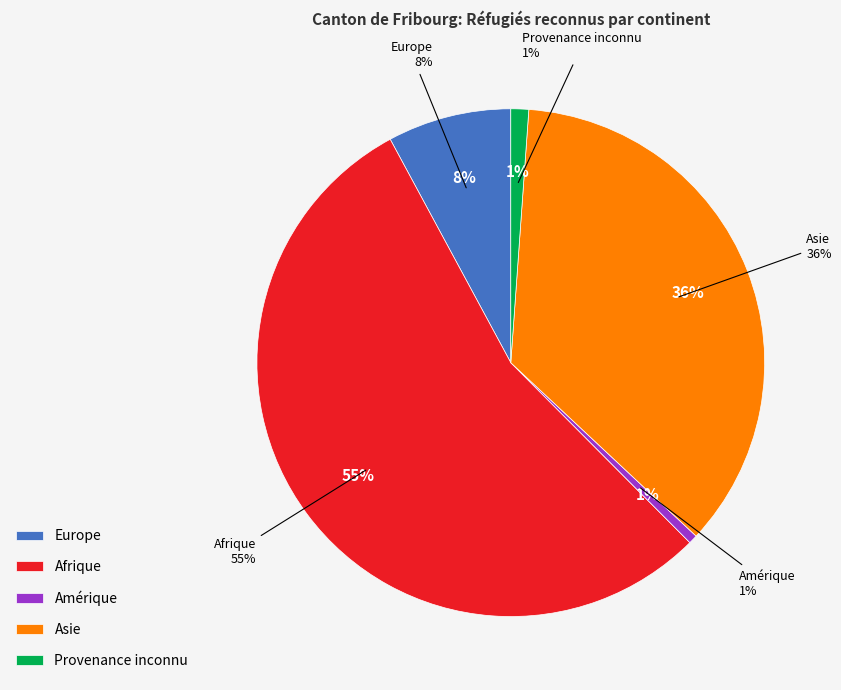

What percentage is the Asie slice, to the nearest percent?

36%